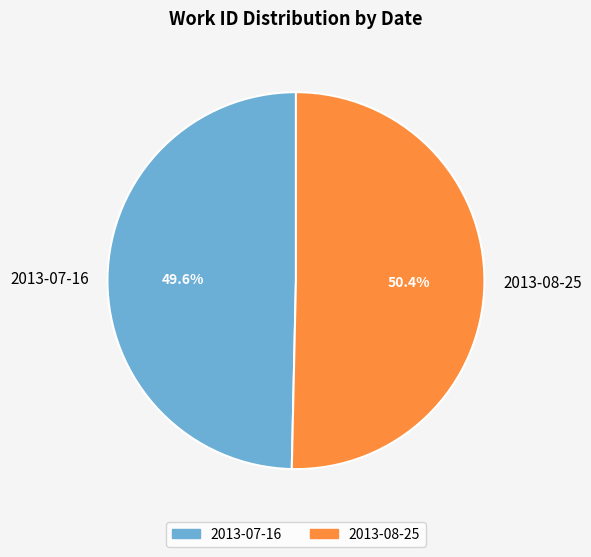

Which slice is the largest?

2013-08-25